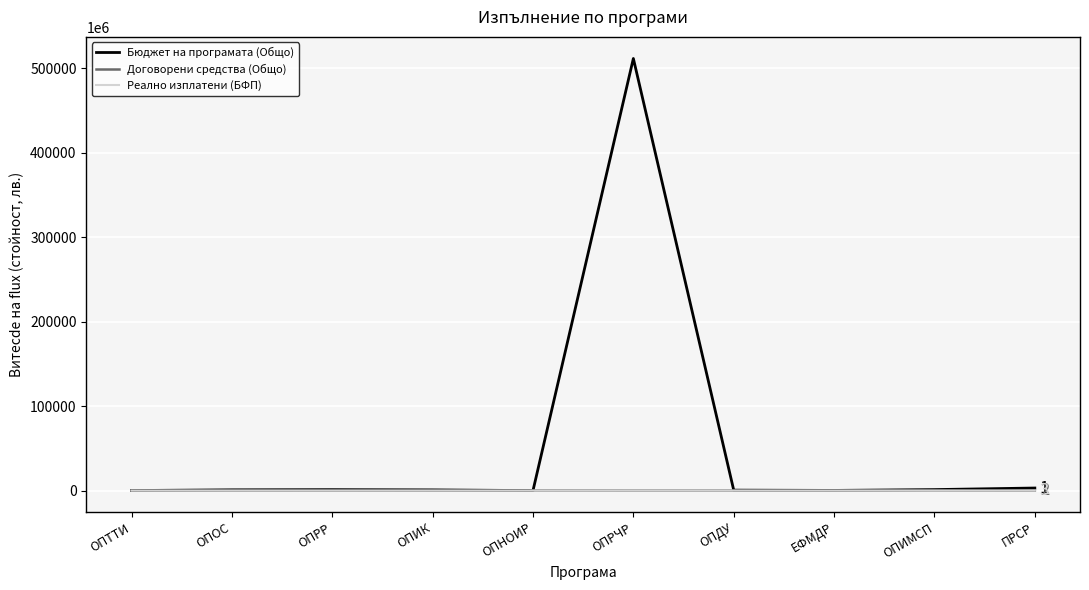

At which category is the sum across all series the highest?

ОПРЧР